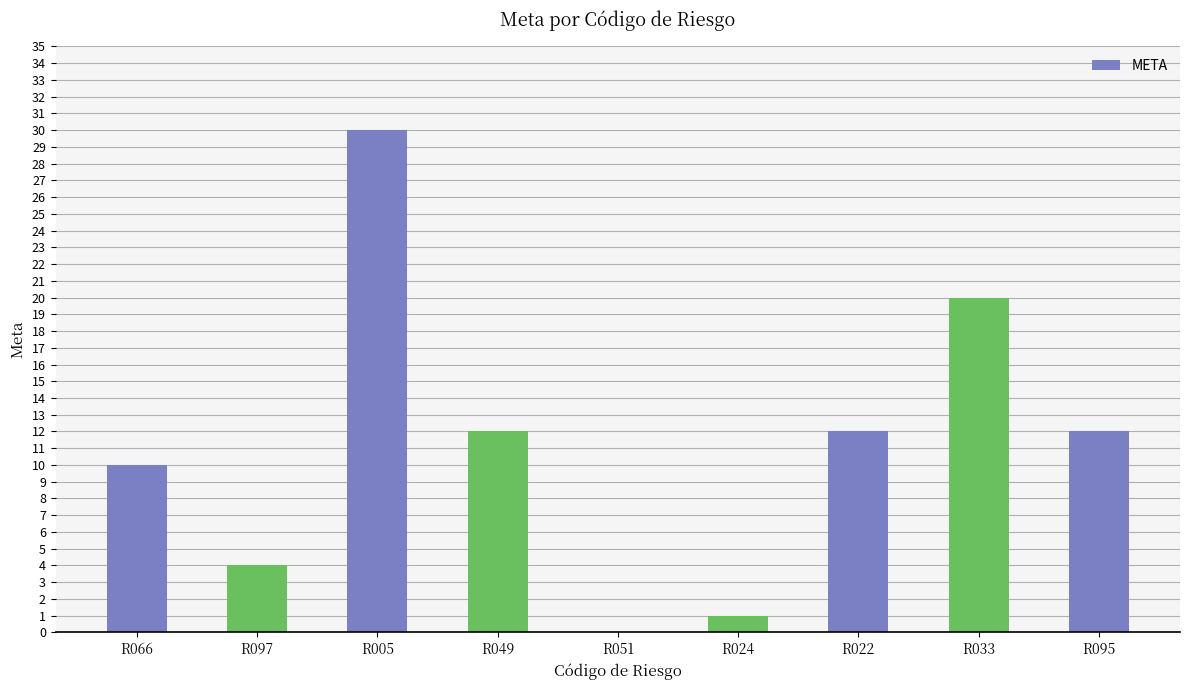

What is the sum of all values?

101